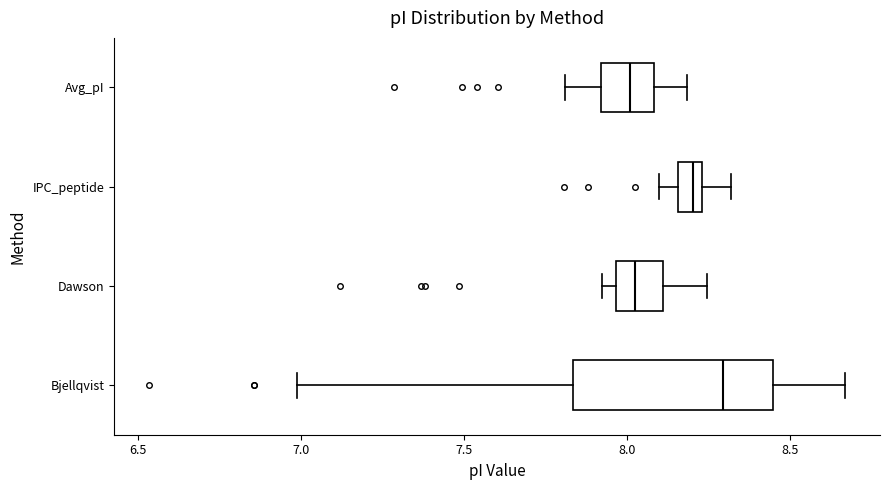

Which box is the widest, from its left edge to its right edge?

Bjellqvist